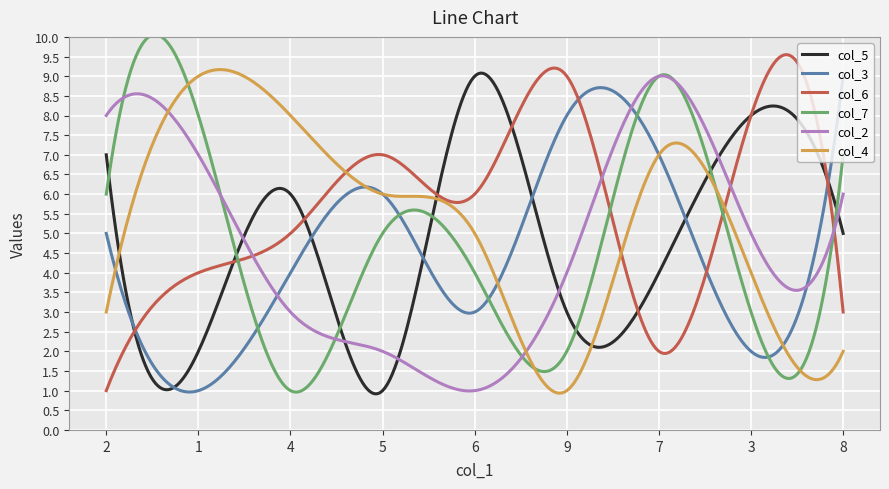

Which series has the largest range (max minus min)?

col_7